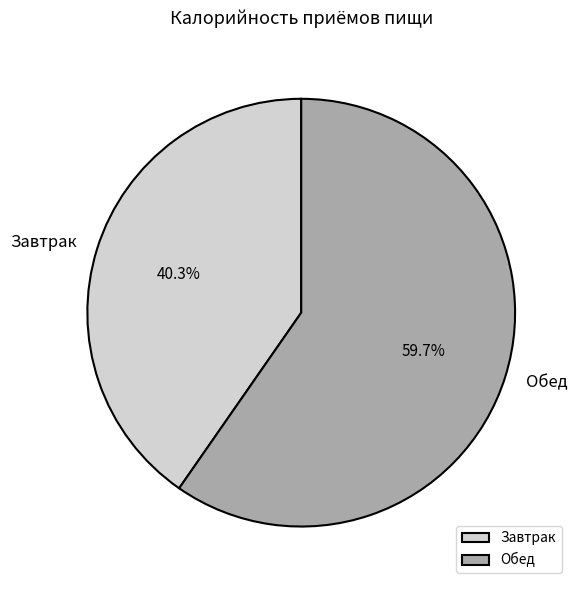

What is the largest slice in the pie chart?

Обед